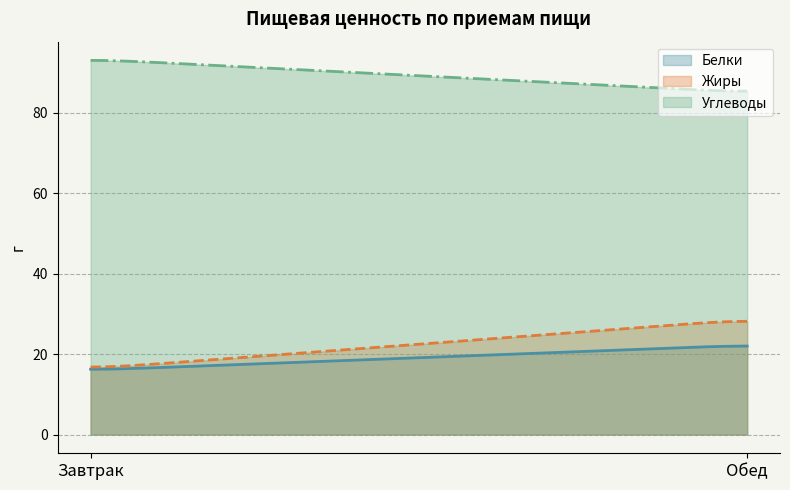

At which category is the sum across all series the highest?

Обед